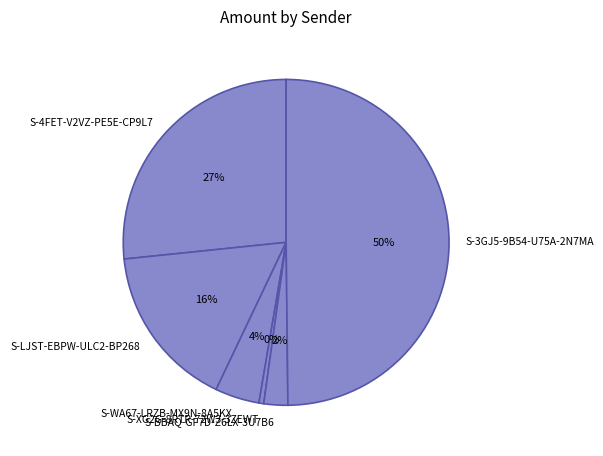

How many segments does this pie chart have?

6